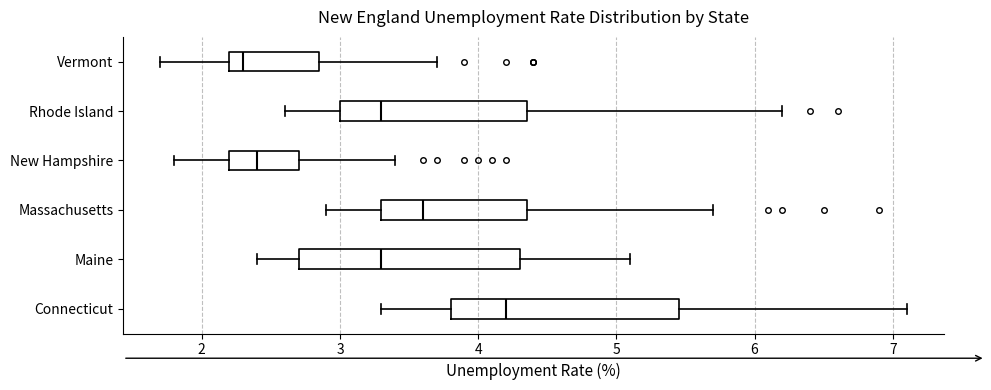

Where does the left whisker of the box for New Hampshire end on the x-axis? The values are not printed on the chart, so give them approximately, as read against the axis.

1.8